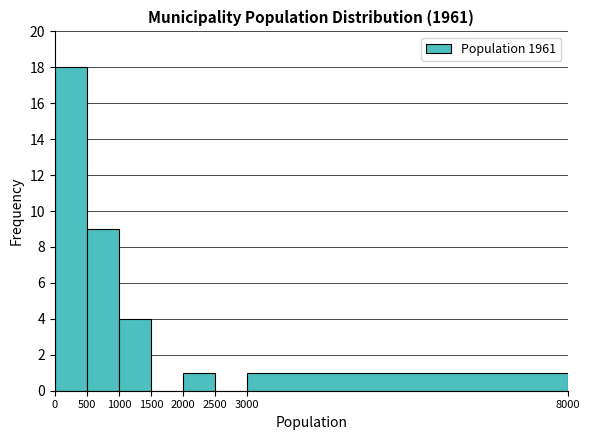

Reading left to right, transcribe this chart: for each bar, give the range it covers on the x-axis and its height. The values are not printed on the chart, so give them approximately, as read against the axis.

0 to 500: 18
500 to 1000: 9
1000 to 1500: 4
1500 to 2000: 0
2000 to 2500: 1
2500 to 3000: 0
3000 to 8000: 1